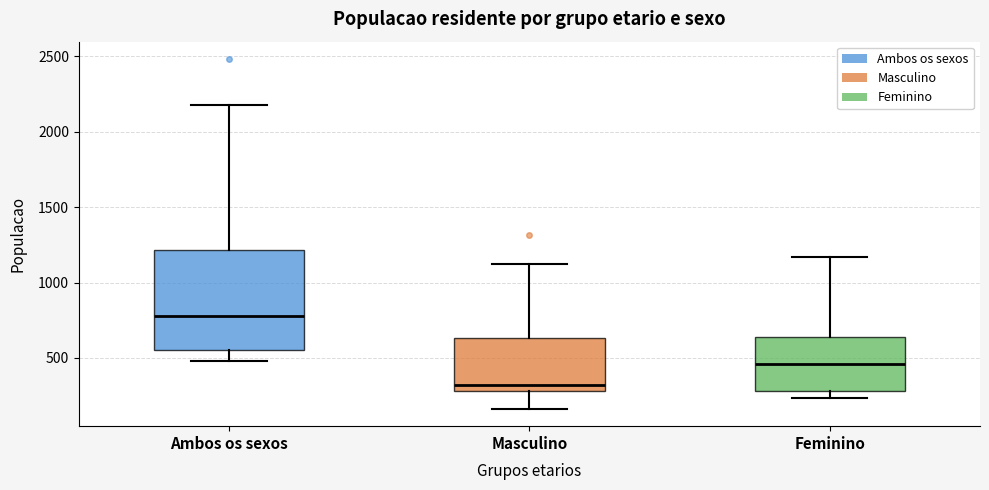

Which box has the lowest median line?

Masculino